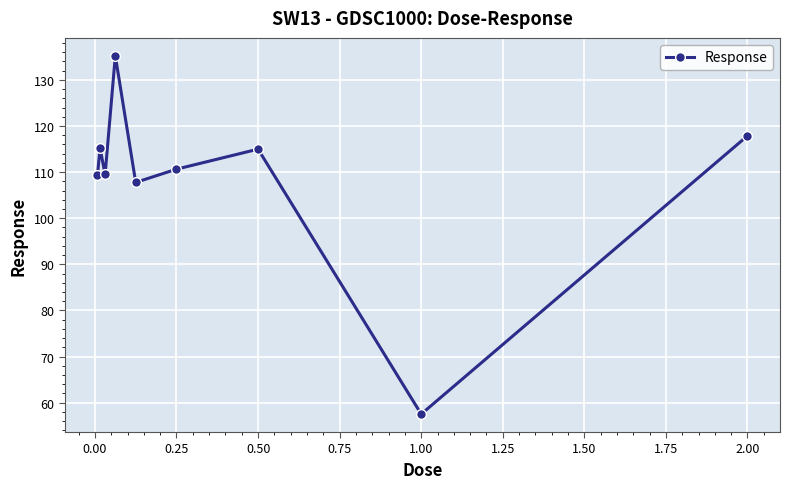

How many points are lower than both their immediate neighbors (excluding endpoints)?

3